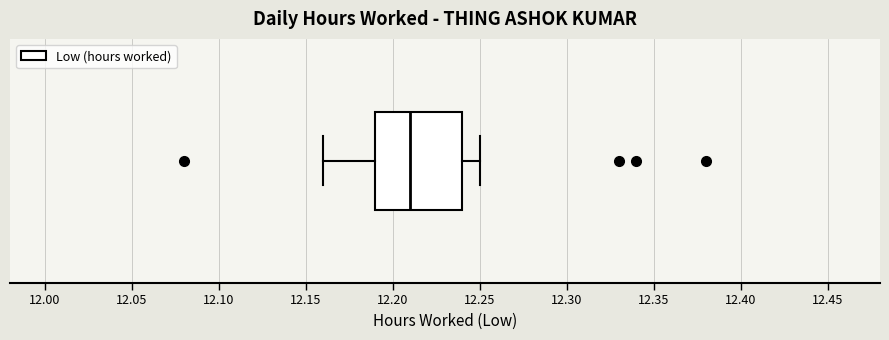

Where does the median line of the box sit on the x-axis? The values are not printed on the chart, so give them approximately, as read against the axis.

12.21